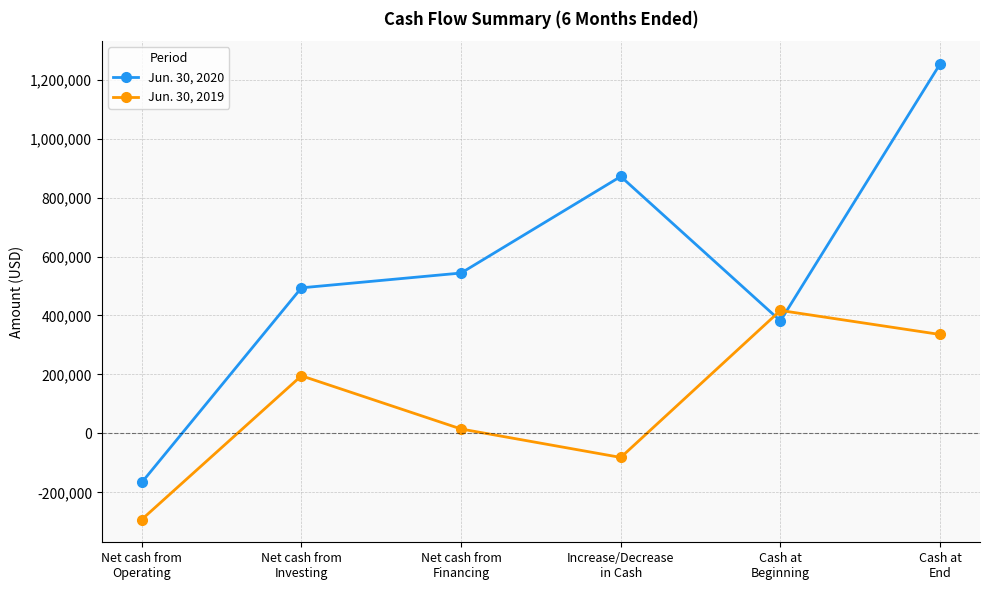

Is the value of Jun. 30, 2019 at Net cash from
Financing greater than the value of Jun. 30, 2020 at Net cash from
Financing?

No